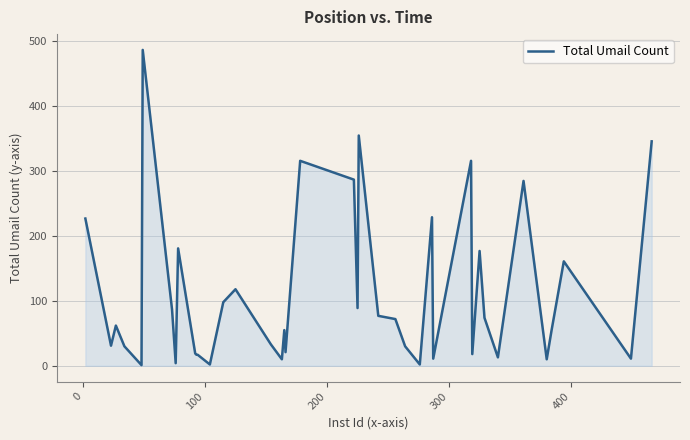

Does the chart have visible grid lines?

Yes